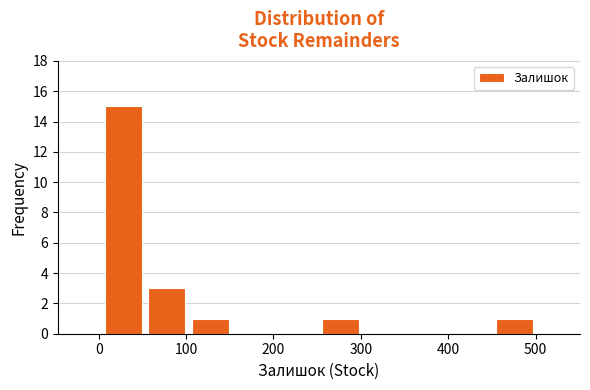

Reading left to right, list every bar in this chart as the range it spans on the x-axis followed by its height. Neither the bar edges nor the heights are printed on the chart, so give them approximately, as read against the axes.

0 to 50: 15
50 to 100: 3
100 to 150: 1
150 to 200: 0
200 to 250: 0
250 to 300: 1
300 to 350: 0
350 to 400: 0
400 to 450: 0
450 to 500: 1